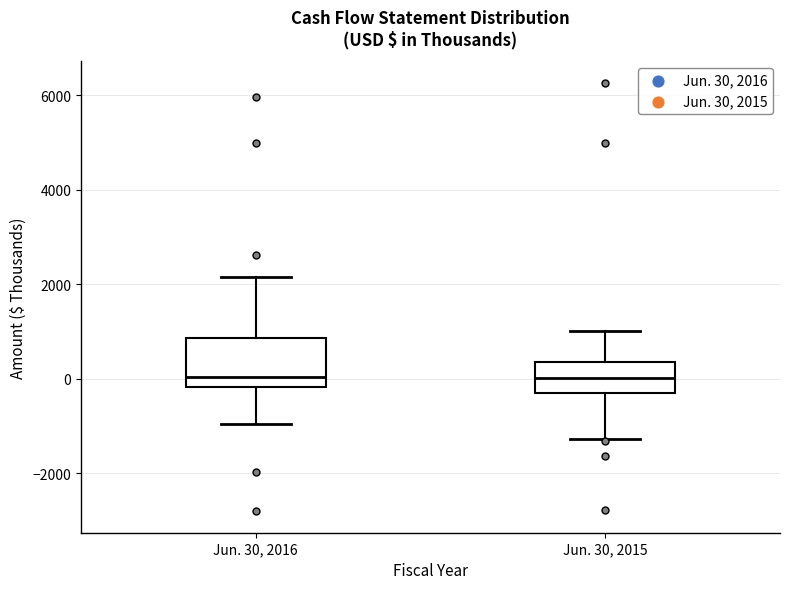

Which box is the tallest, from its lower edge to its upper edge?

Jun. 30, 2016